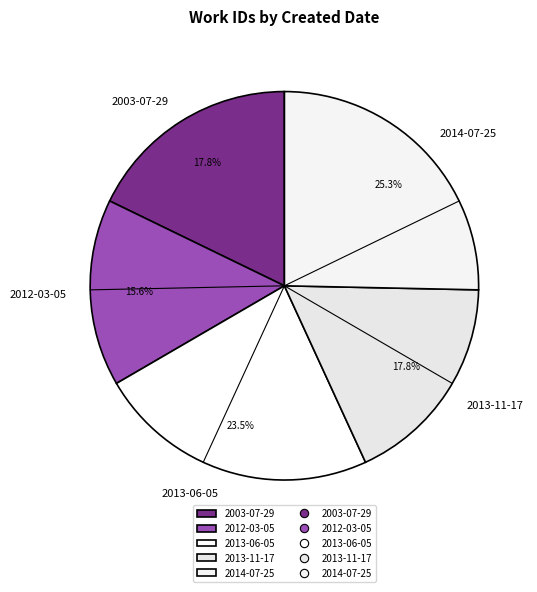

How many slices are in this pie chart?

5